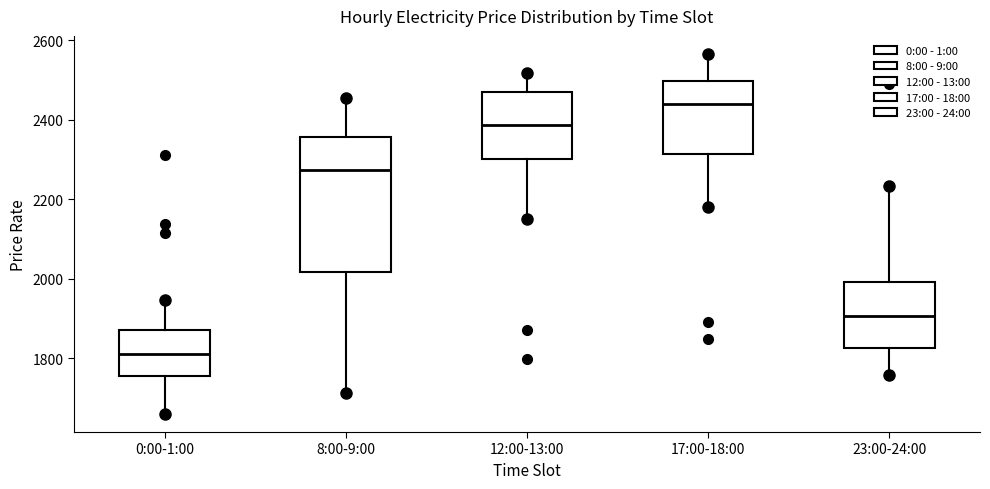

Comparing the boxes themselves (not the whiskers), which one is the tallest?

8:00-9:00